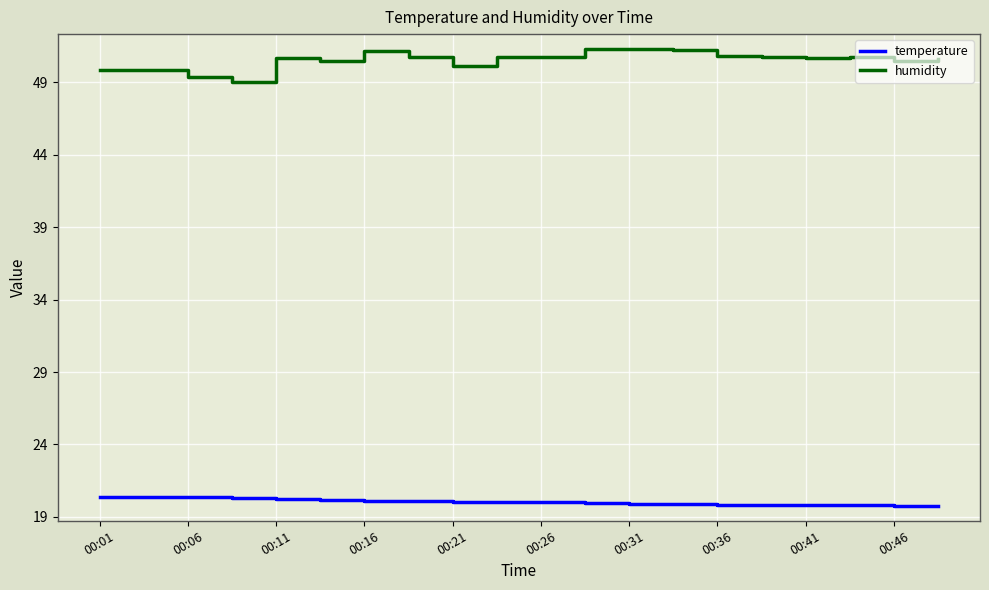

What is the difference between the maximum and minimum values in the temperature series?

0.7